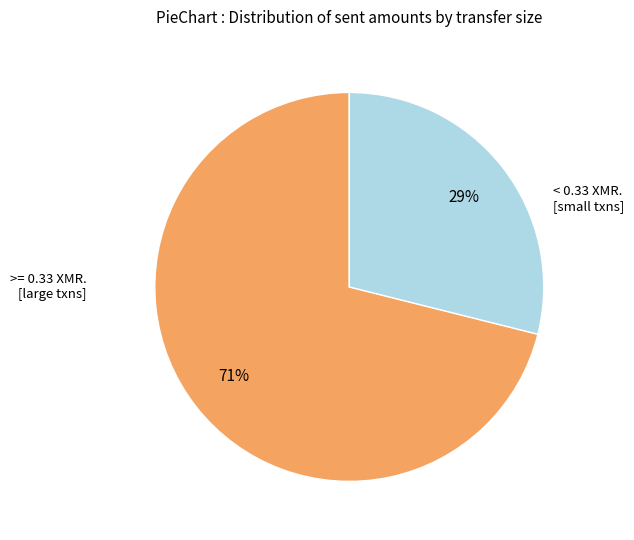

Is there any slice that represents more than half of the pie?

Yes